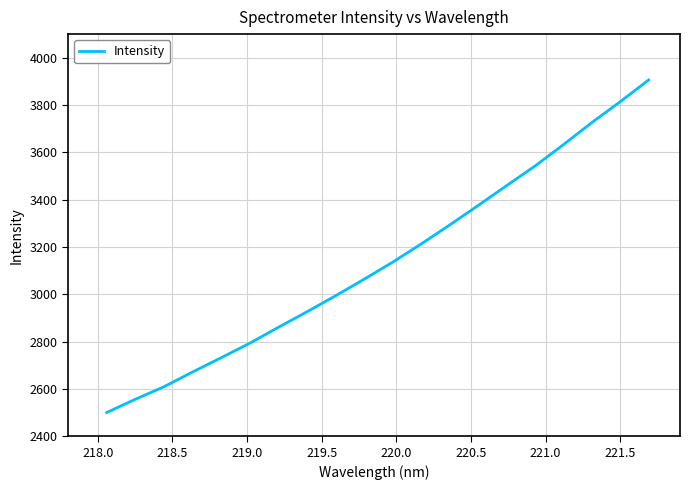

How many series are shown in this chart?

1